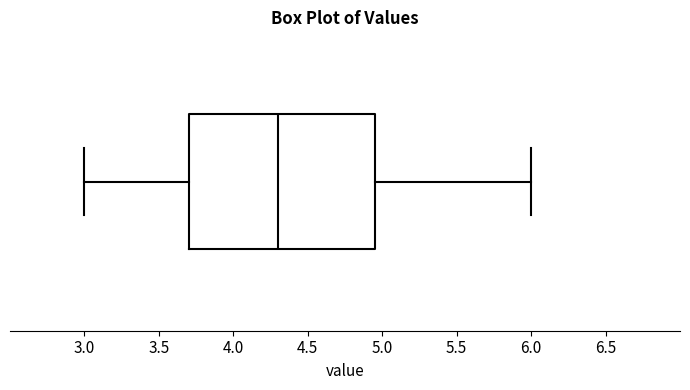

Read this box plot against the x-axis: the position of the median line, the range covered by the box, and the ends of both whiskers. The values are not printed on the chart, so give them approximately, as read against the axis.

median 4.30, box 3.70 to 4.95, whiskers 3.00 to 6.00